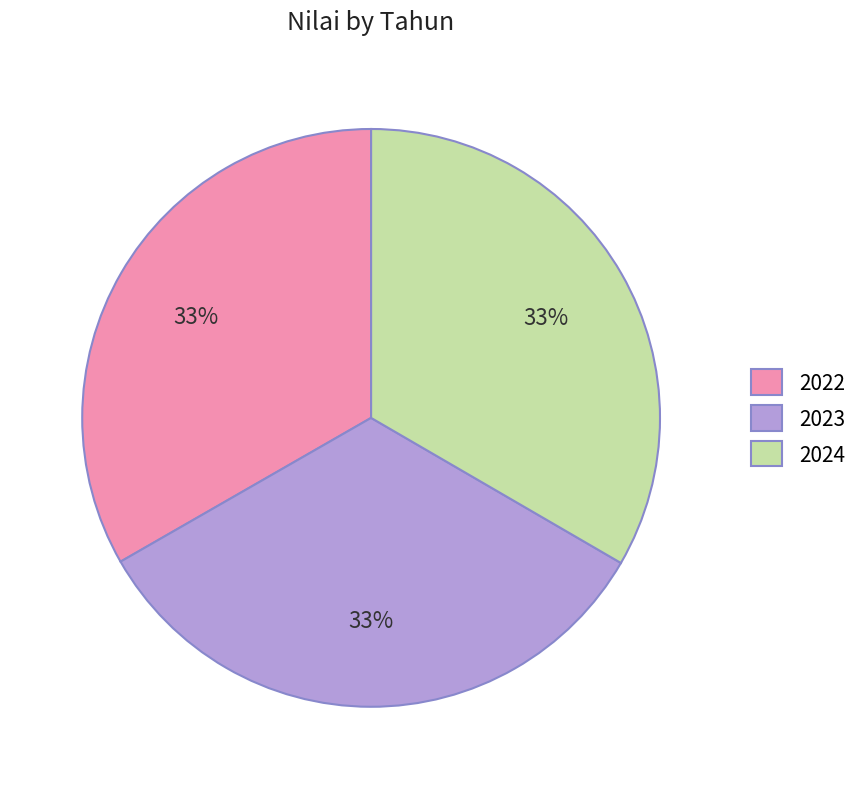

The 2024 slice represents 47% of the pie. True or false?

False